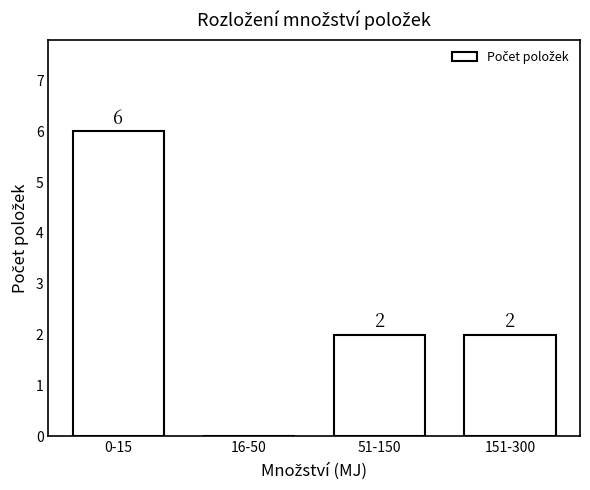

Reading left to right, list all the values displayed in this chart.

0-15=6	16-50=0	51-150=2	151-300=2